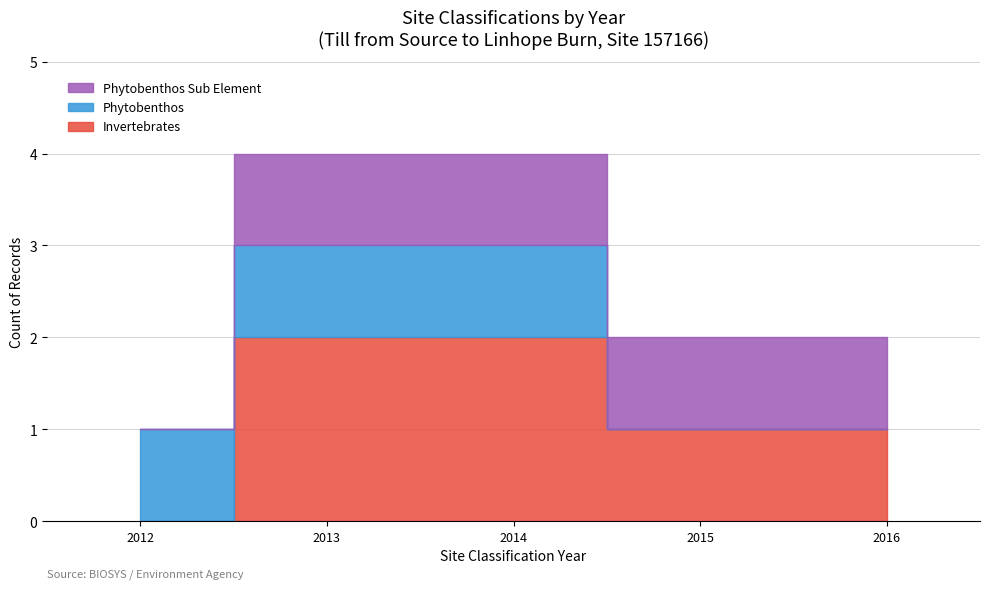

Rank the series by their maximum value, from lowest to highest.

Invertebrates, Phytobenthos, Phytobenthos Sub Element